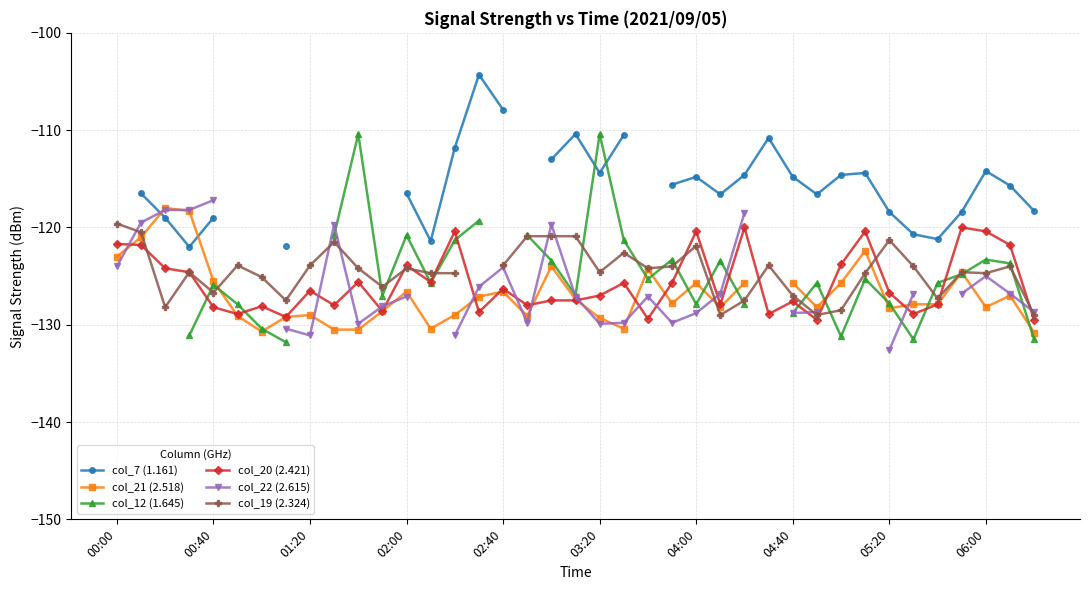

The col_20 (2.421) series shows -126.5 at 01:20. True or false?

True